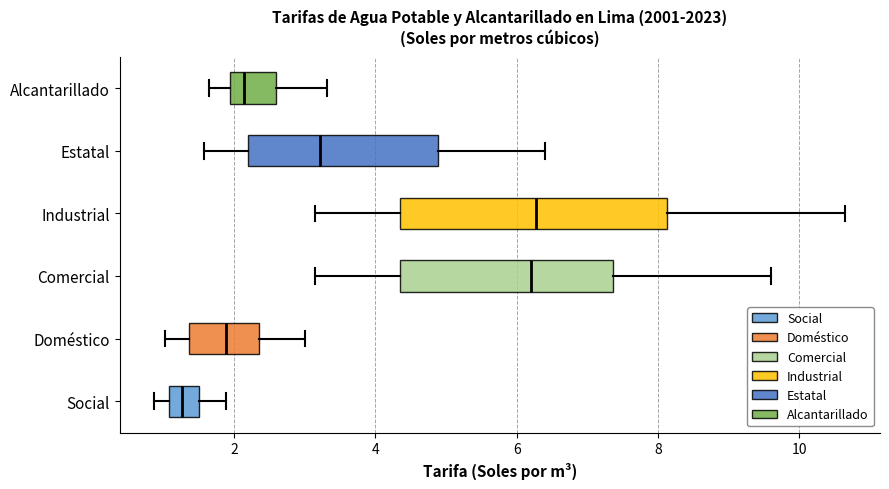

Reading bottom to top, transcribe this box plot: for each box, give where its median line is, the range the box spans, and where its two whiskers end, as read against the x-axis. The values are not printed on the chart, so give them approximately, as read against the axis.

Social: median 1.2, box 1.0 to 1.6, whiskers 0.8 to 1.8
Doméstico: median 1.8, box 1.4 to 2.4, whiskers 1.0 to 3.0
Comercial: median 6.2, box 4.4 to 7.4, whiskers 3.2 to 9.6
Industrial: median 6.2, box 4.4 to 8.2, whiskers 3.2 to 10.6
Estatal: median 3.2, box 2.2 to 4.8, whiskers 1.6 to 6.4
Alcantarillado: median 2.2, box 2.0 to 2.6, whiskers 1.6 to 3.4